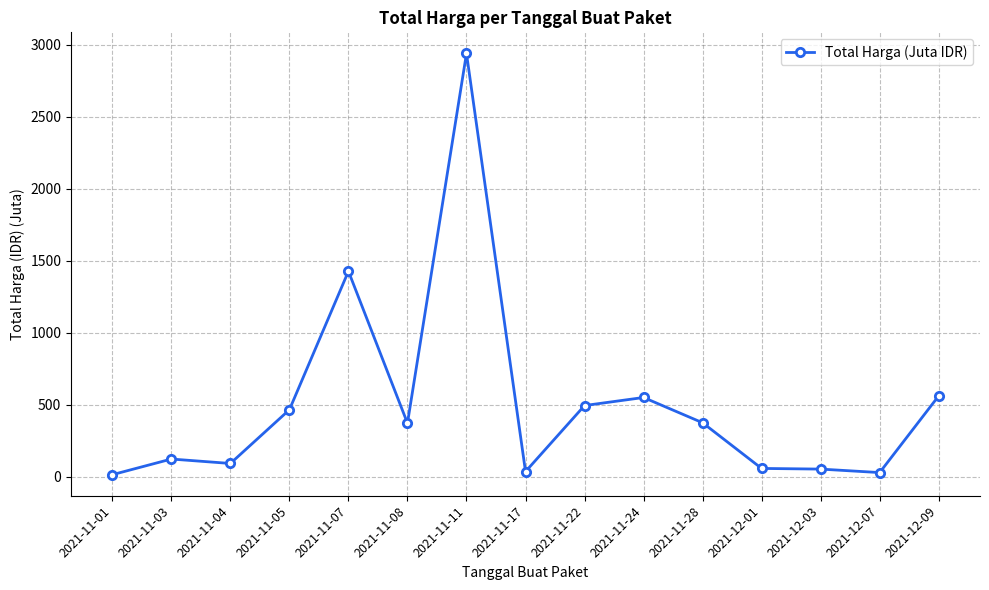

Which label corresponds to the largest value in the chart?

2021-11-11